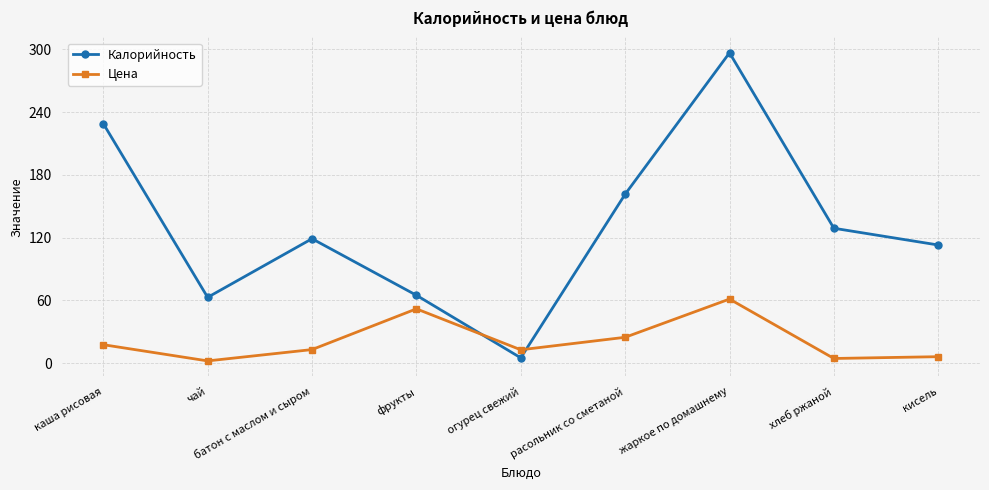

What is the lowest value of the Калорийность series?

5.2